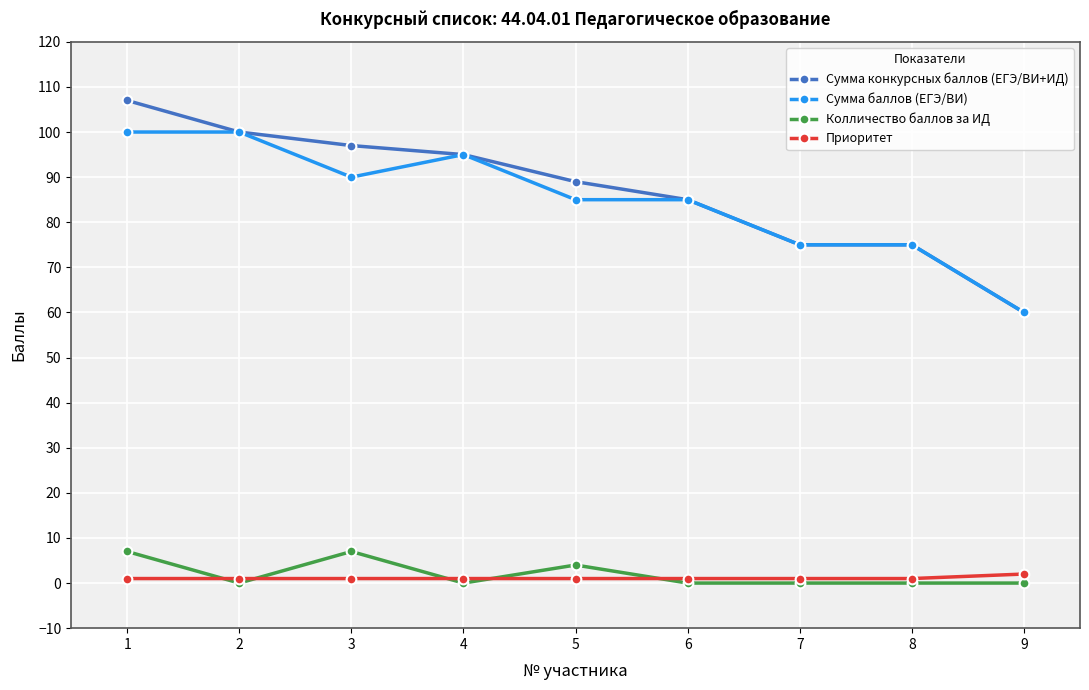

True or false: Сумма баллов (ЕГЭ/ВИ) and Приоритет intersect in this chart.

False